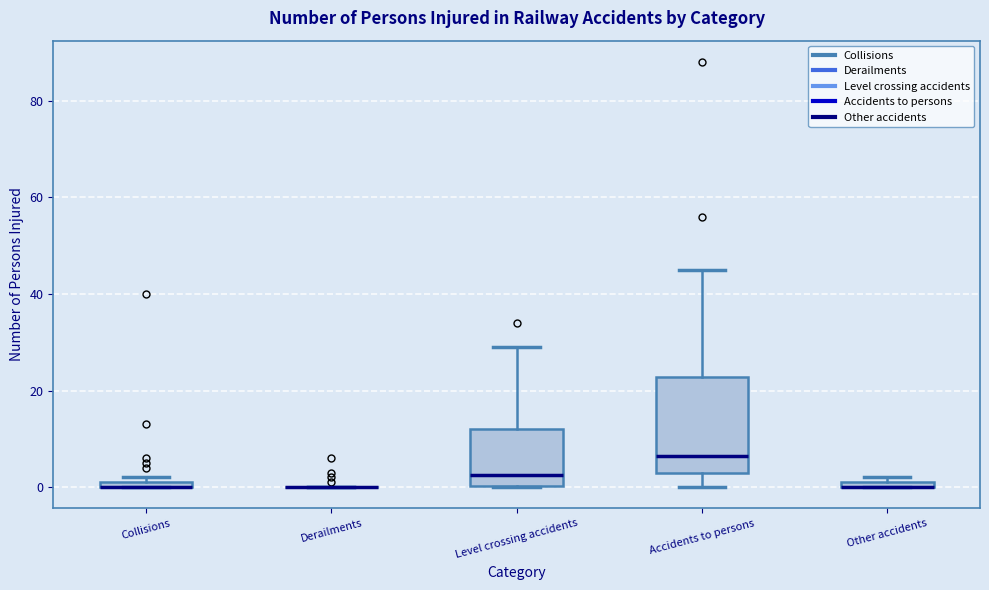

Which box is the tallest, from its lower edge to its upper edge?

Accidents to persons